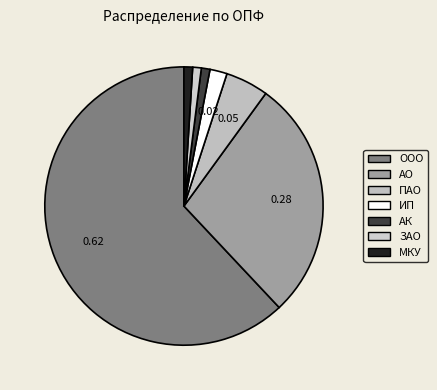

Which category has the smallest portion of the pie?

АК